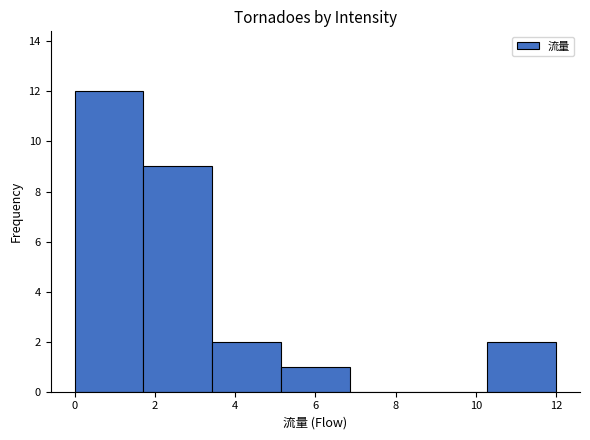

What is the height of the bar covering 10.2 to 12.0 on the x-axis? Neither the bar edges nor the heights are printed on the chart, so give them approximately, as read against the axes.

2